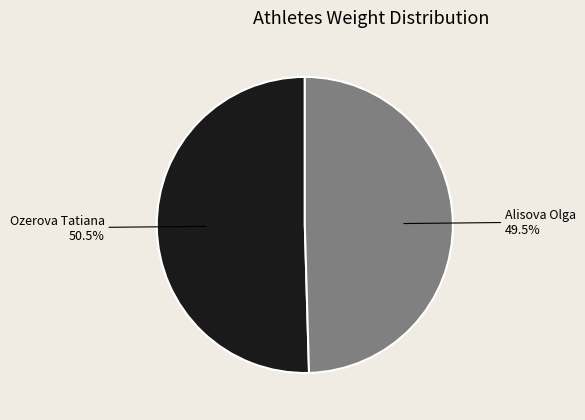

Which has a higher value, Ozerova Tatiana or Alisova Olga?

Ozerova Tatiana